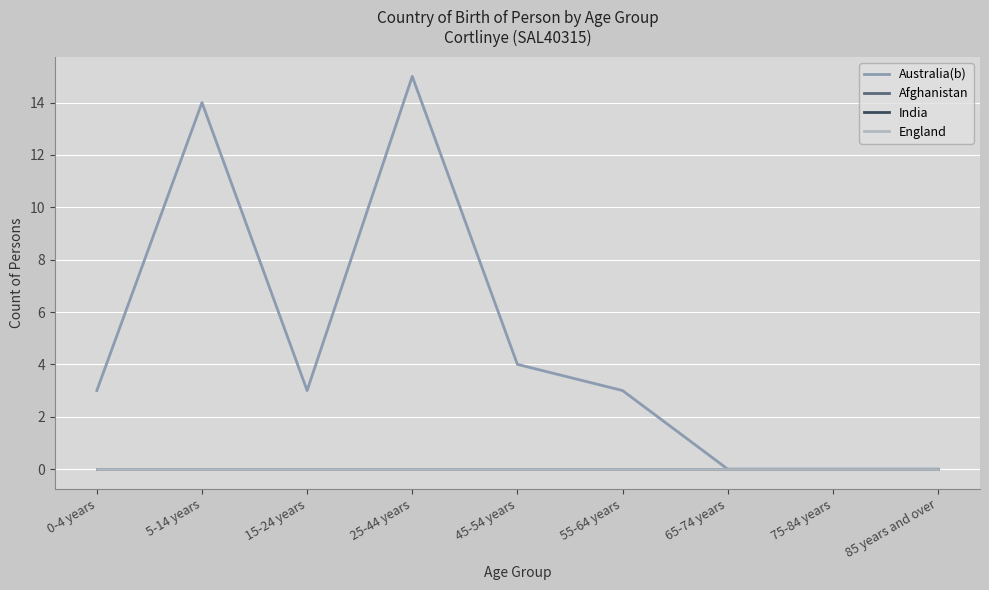

Does the chart have visible grid lines?

Yes